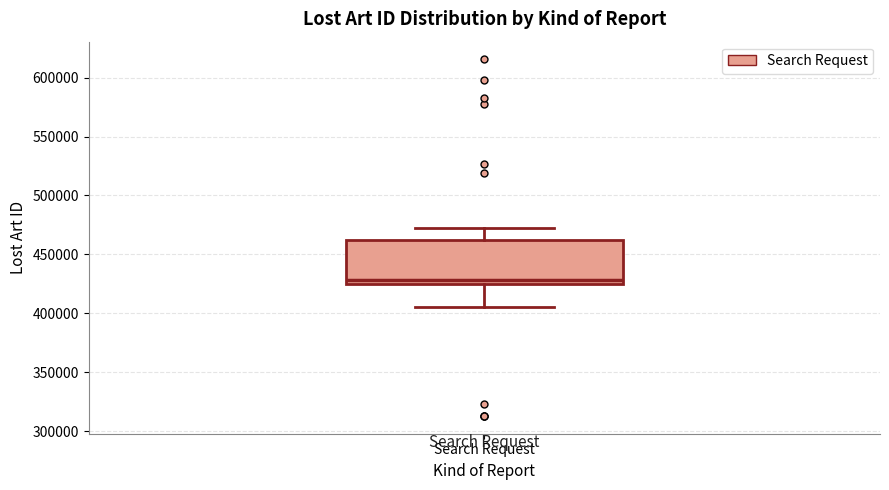

Transcribe this box plot: give where the median line is, the range the box spans, and where the two whiskers end, as read against the y-axis. The values are not printed on the chart, so give them approximately, as read against the axis.

median 430000, box 425000 to 465000, whiskers 405000 to 470000